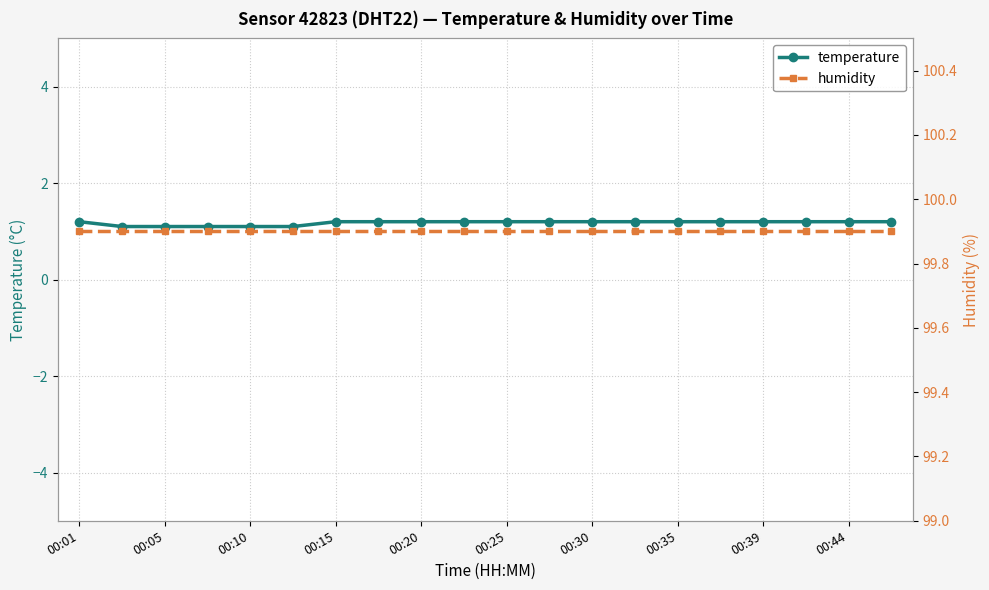

What is the total value across all series at 15?

101.1